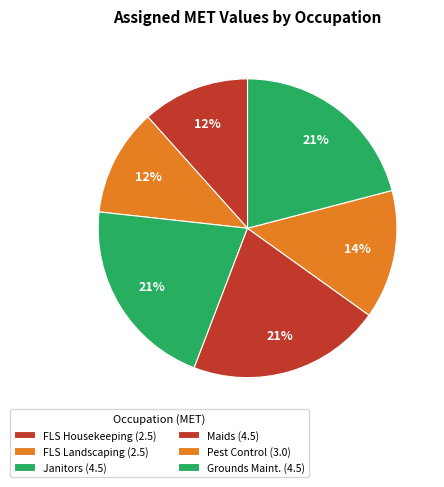

How many slices are in this pie chart?

6